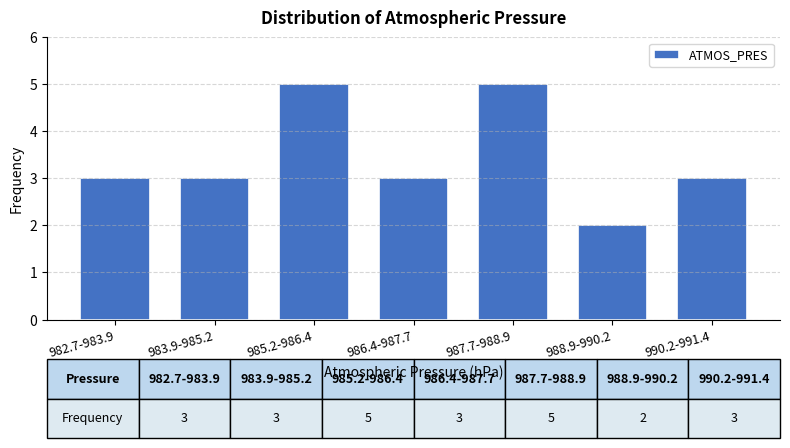

Reading left to right, transcribe all the data shown in this chart.

982.7-983.9=3	983.9-985.2=3	985.2-986.4=5	986.4-987.7=3	987.7-988.9=5	988.9-990.2=2	990.2-991.4=3